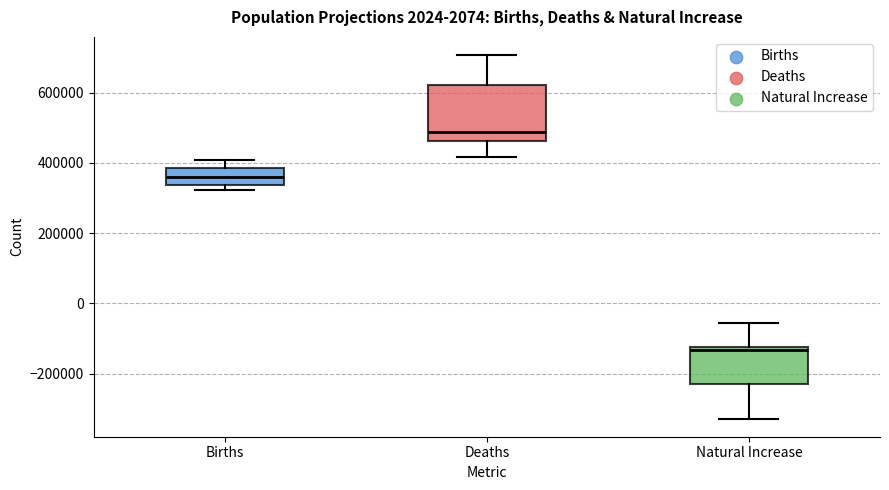

Reading left to right, read every box against the y-axis: the position of its median line, the range the box covers, and the ends of its whiskers. The values are not printed on the chart, so give them approximately, as read against the axis.

Births: median 360000, box 340000 to 380000, whiskers 320000 to 400000
Deaths: median 480000, box 460000 to 620000, whiskers 420000 to 700000
Natural Increase: median -140000, box -220000 to -120000, whiskers -320000 to -60000